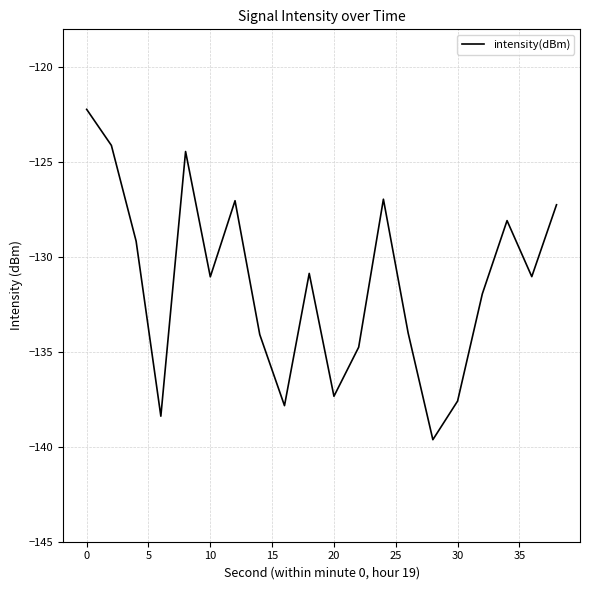

What is the smallest value displayed?

-139.6